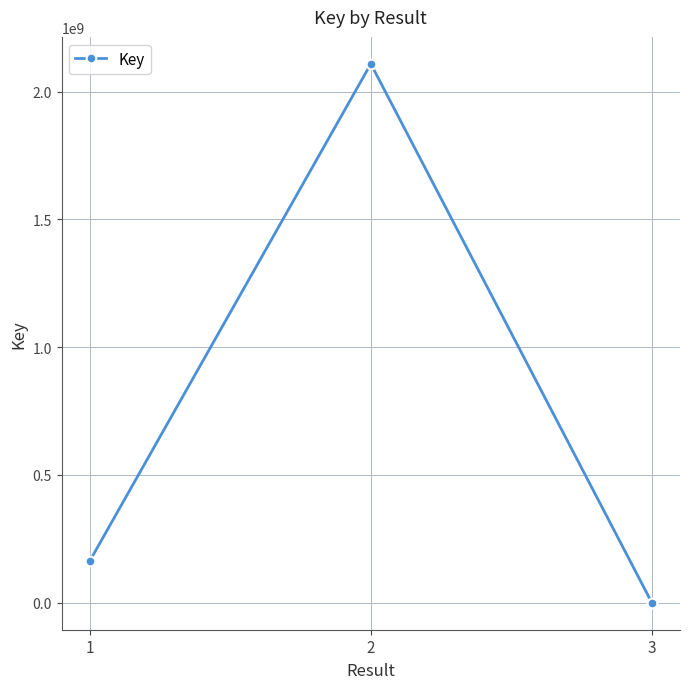

What is the difference between the values at 1 and 3?

163505963